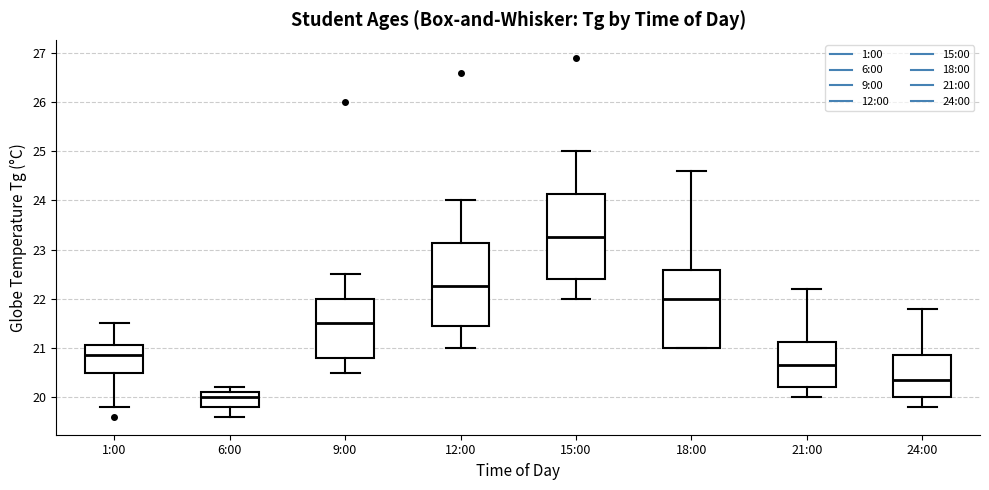

Reading left to right, read every box against the y-axis: the position of its median line, the range the box covers, and the ends of its whiskers. The values are not printed on the chart, so give them approximately, as read against the axis.

1:00: median 20.9, box 20.5 to 21.1, whiskers 19.8 to 21.5
6:00: median 20.0, box 19.8 to 20.1, whiskers 19.6 to 20.2
9:00: median 21.5, box 20.8 to 22.0, whiskers 20.5 to 22.5
12:00: median 22.3, box 21.5 to 23.1, whiskers 21.0 to 24.0
15:00: median 23.3, box 22.4 to 24.1, whiskers 22.0 to 25.0
18:00: median 22.0, box 21.0 to 22.6, whiskers 21.0 to 24.6
21:00: median 20.7, box 20.2 to 21.1, whiskers 20.0 to 22.2
24:00: median 20.4, box 20.0 to 20.9, whiskers 19.8 to 21.8